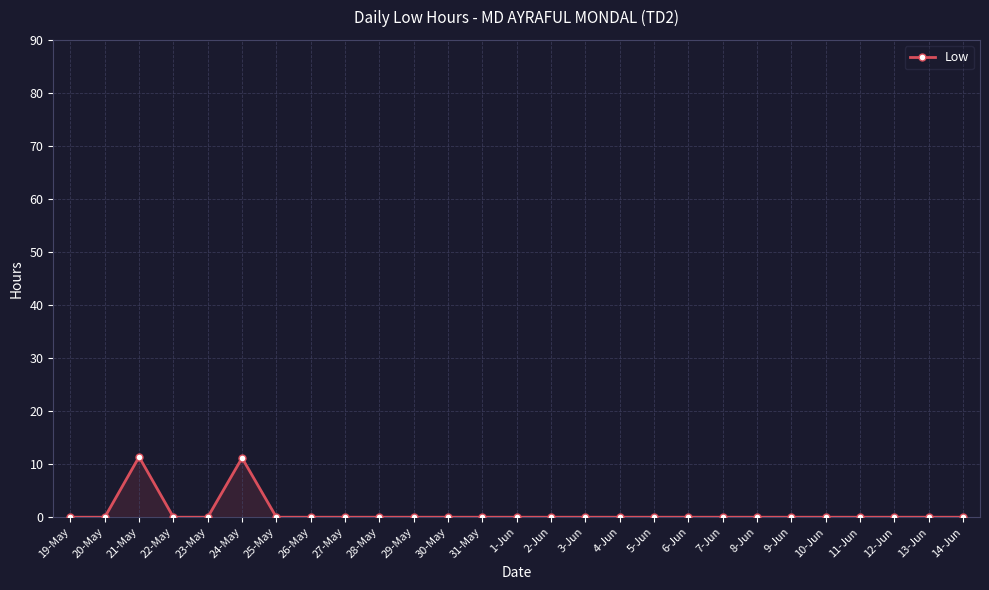

True or false: the data shows 11.2 at 24-May.

True